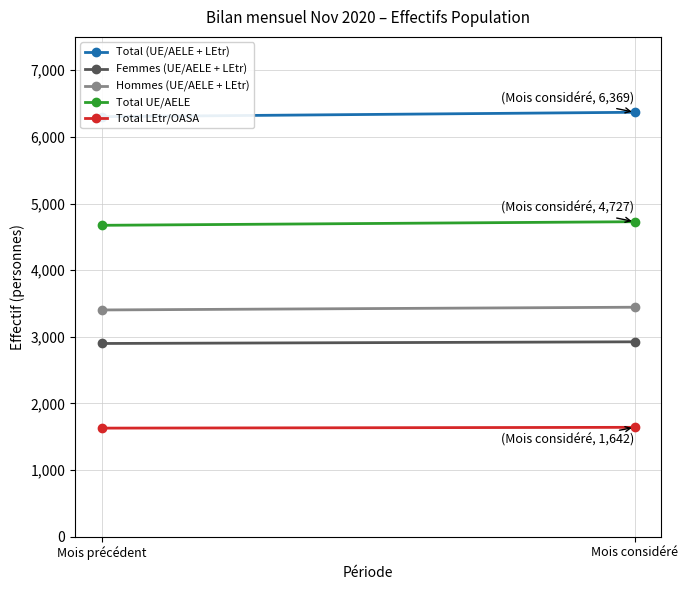

List the series in order of their peak value, highest first.

Total (UE/AELE + LEtr), Total UE/AELE, Hommes (UE/AELE + LEtr), Femmes (UE/AELE + LEtr), Total LEtr/OASA